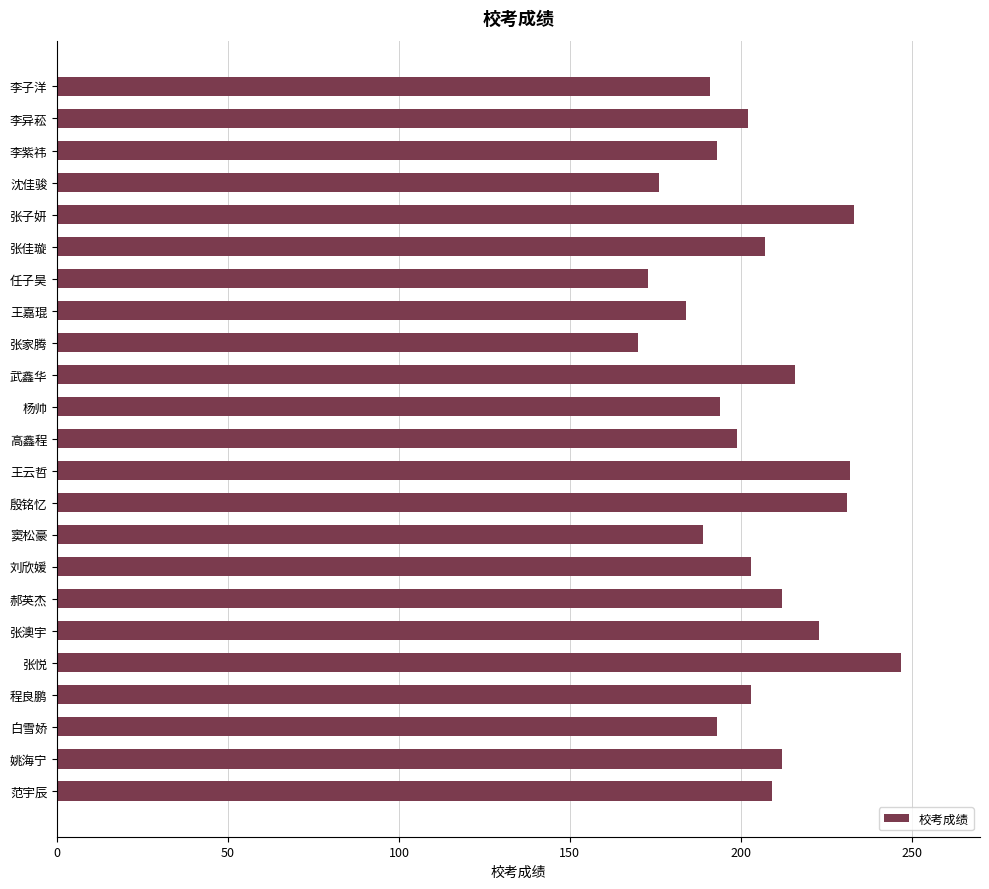

At which category does the chart reach its peak across all series?

张悦